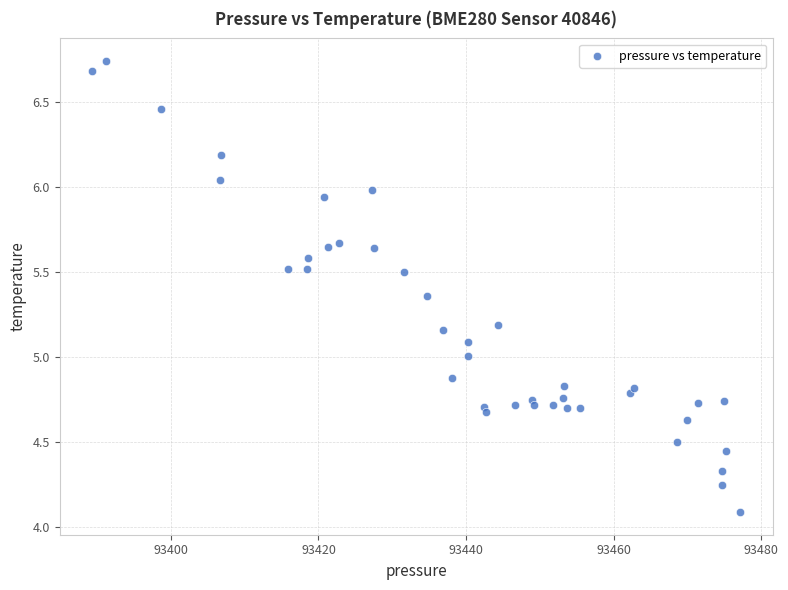

What is the range of X values (max minus min)?

87.9